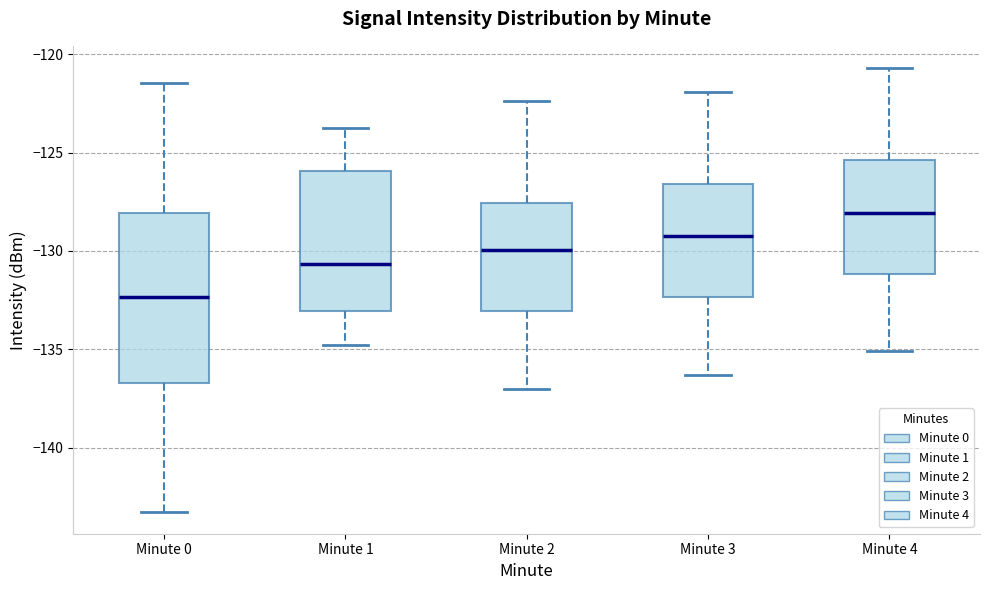

Which box has the highest median line?

Minute 4